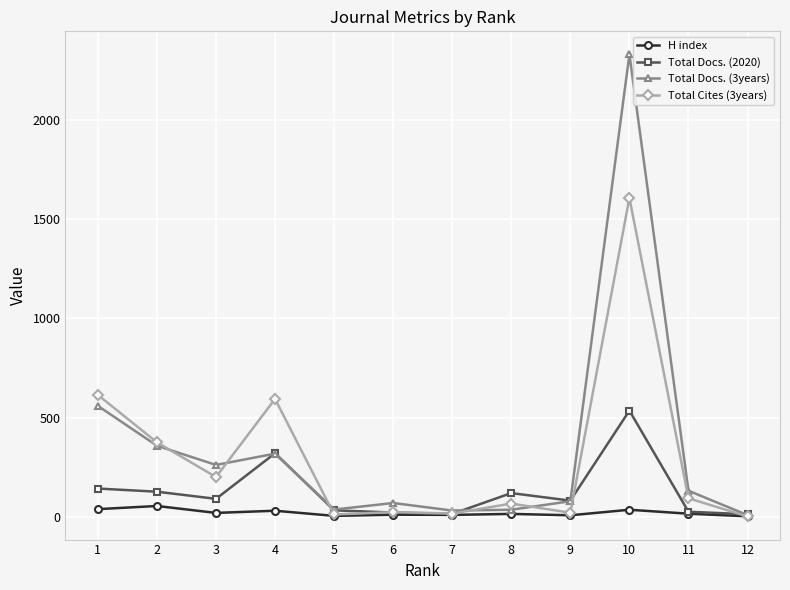

List the series in order of their peak value, highest first.

Total Docs. (3years), Total Cites (3years), Total Docs. (2020), H index